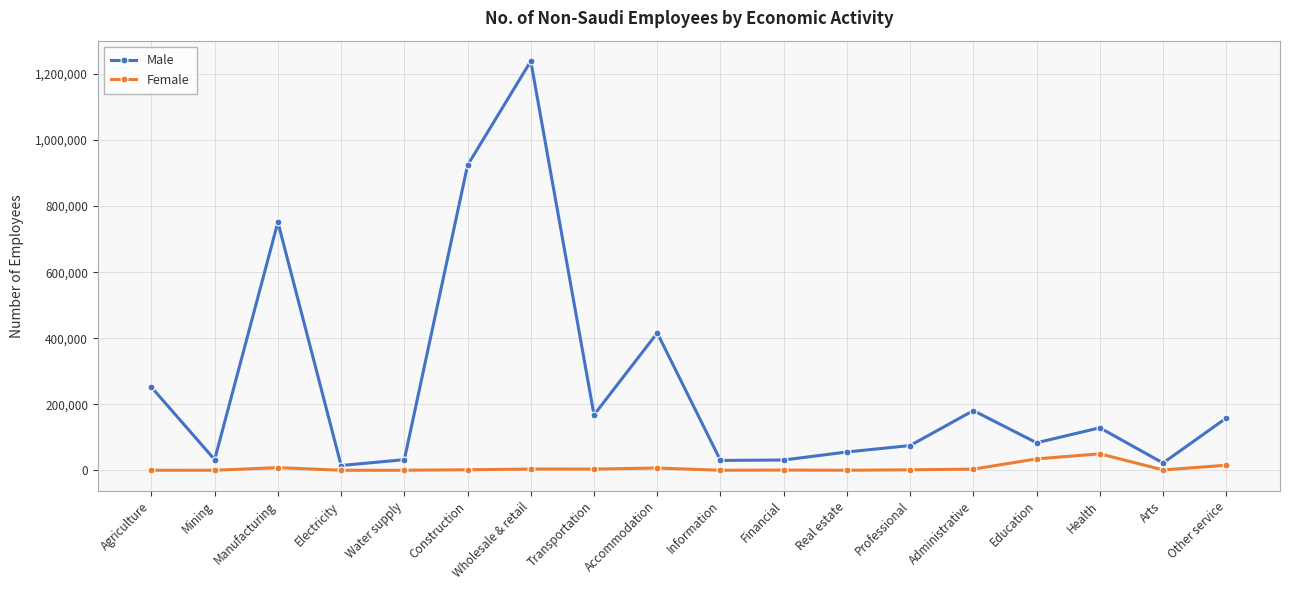

What is the difference between the maximum and minimum values in the Female series?

49850